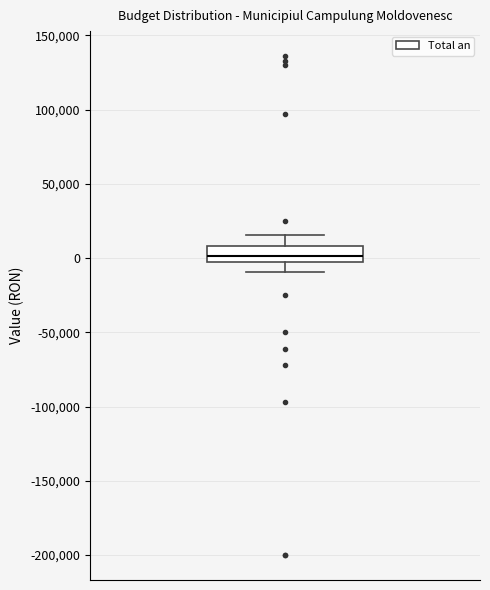

Read this box plot against the y-axis: the position of the median line, the range covered by the box, and the ends of both whiskers. The values are not printed on the chart, so give them approximately, as read against the axis.

median 0, box -5000 to 10000, whiskers -10000 to 15000